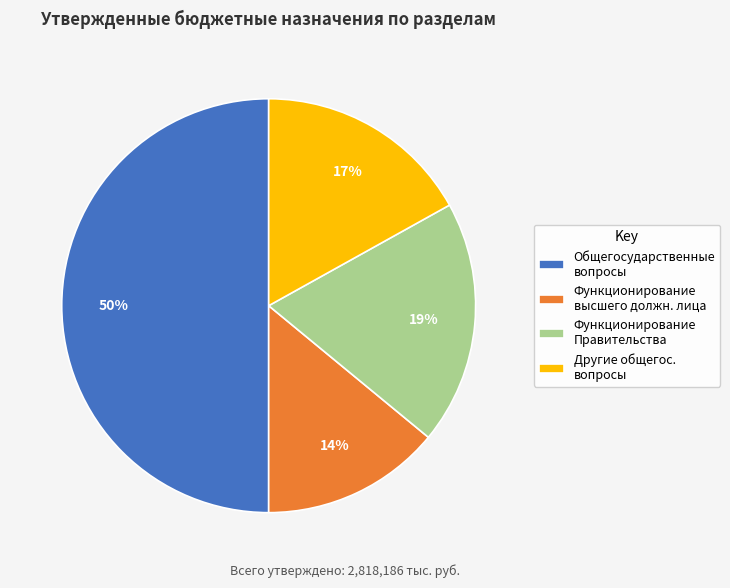

Rank the categories by value from highest to lowest.

Общегосударственные вопросы, Функционирование Правительства, Другие общегос. вопросы, Функционирование высшего должн. лица